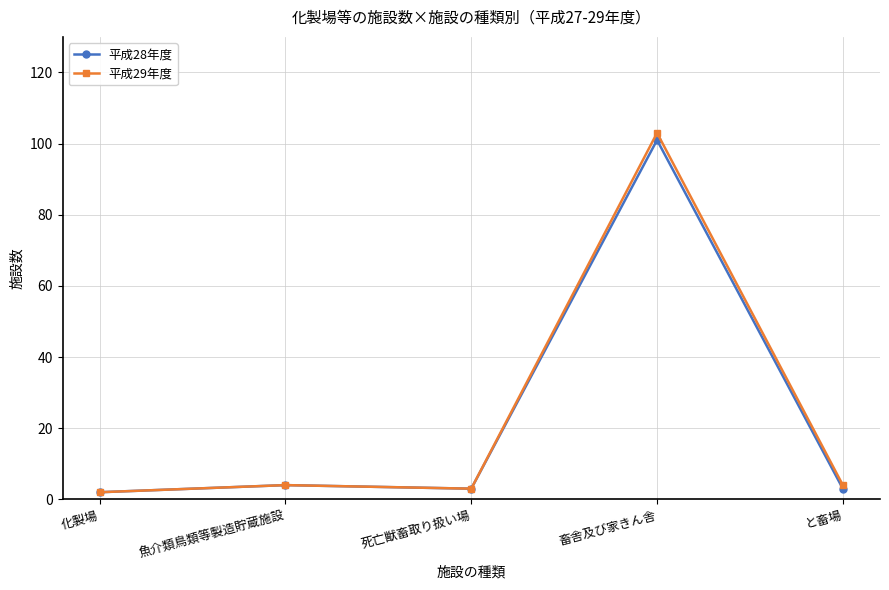

What is the difference between the 平成28年度 values at と畜場 and 化製場?

1